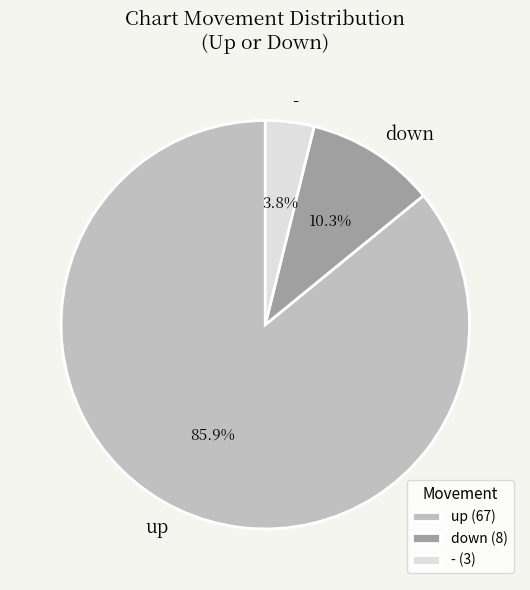

What percentage is the - slice, to the nearest percent?

4%